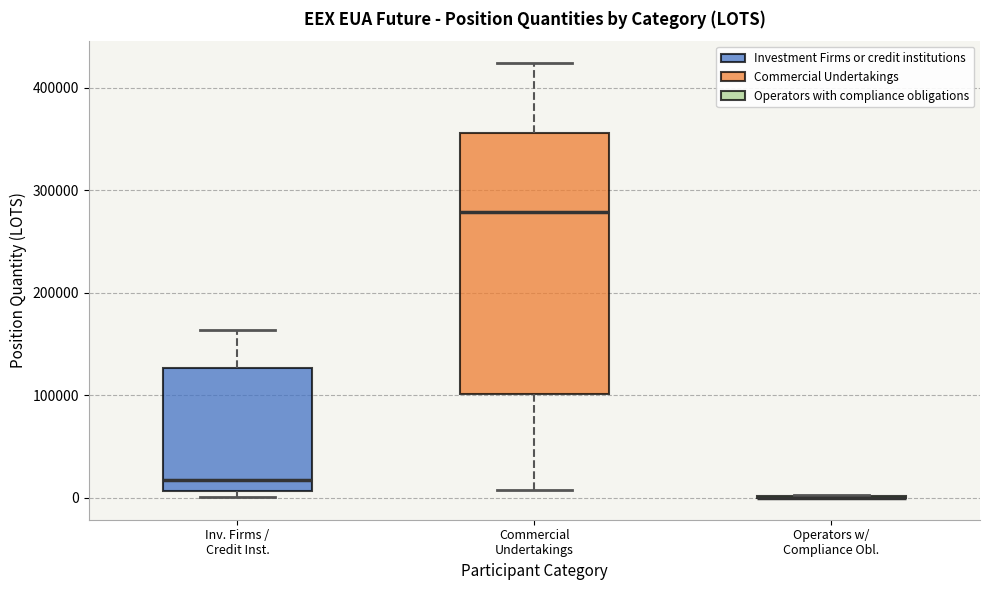

Comparing the boxes themselves (not the whiskers), which one is the tallest?

Commercial Undertakings